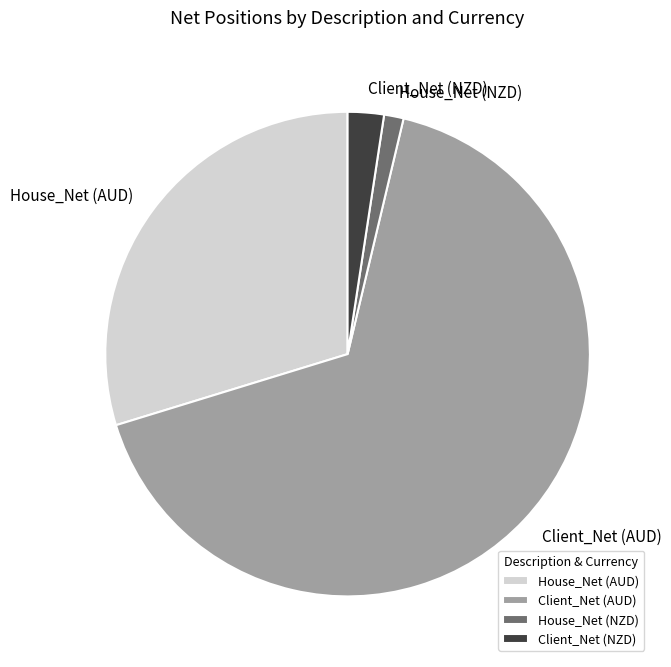

Approximately how many times larger is the value at House_Net (NZD) compared to Client_Net (NZD)?

0.5